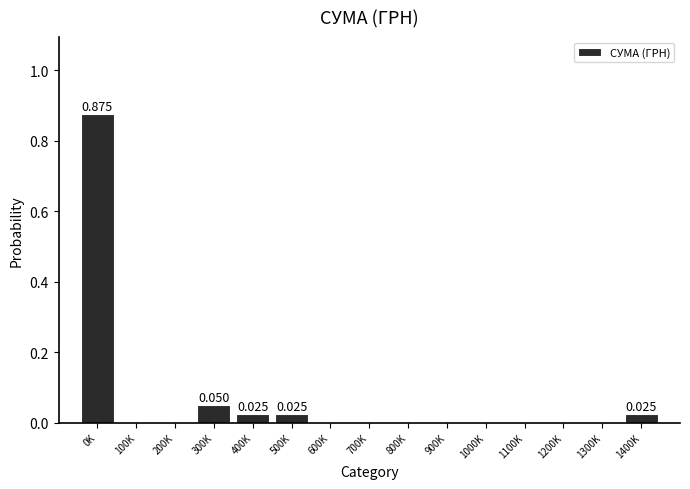

Count the number of data series in this chart.

1